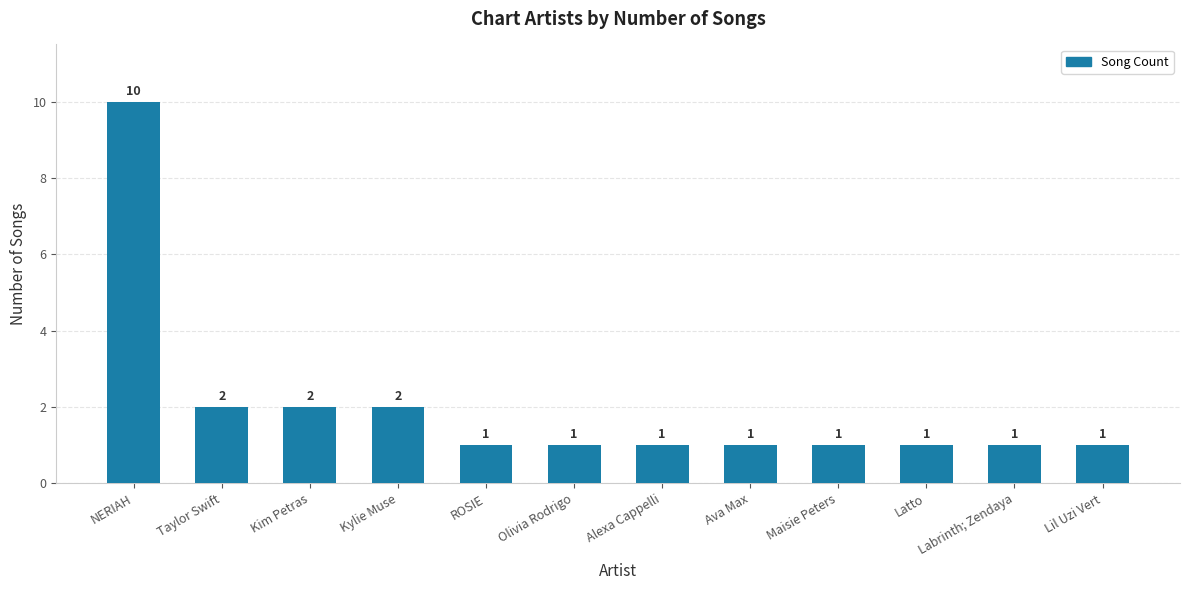

Reading right to left, what are all the values shown in this chart?

Lil Uzi Vert=1	Labrinth; Zendaya=1	Latto=1	Maisie Peters=1	Ava Max=1	Alexa Cappelli=1	Olivia Rodrigo=1	ROSIE=1	Kylie Muse=2	Kim Petras=2	Taylor Swift=2	NERIAH=10